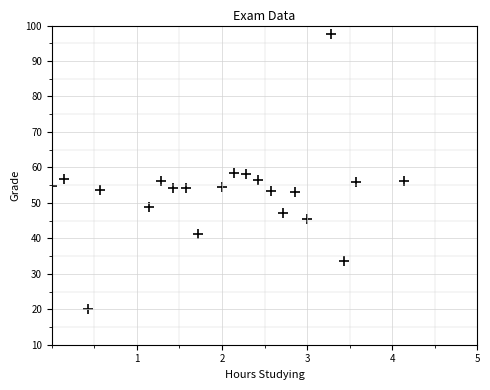

What is the range of X values (max minus min)?

4.1